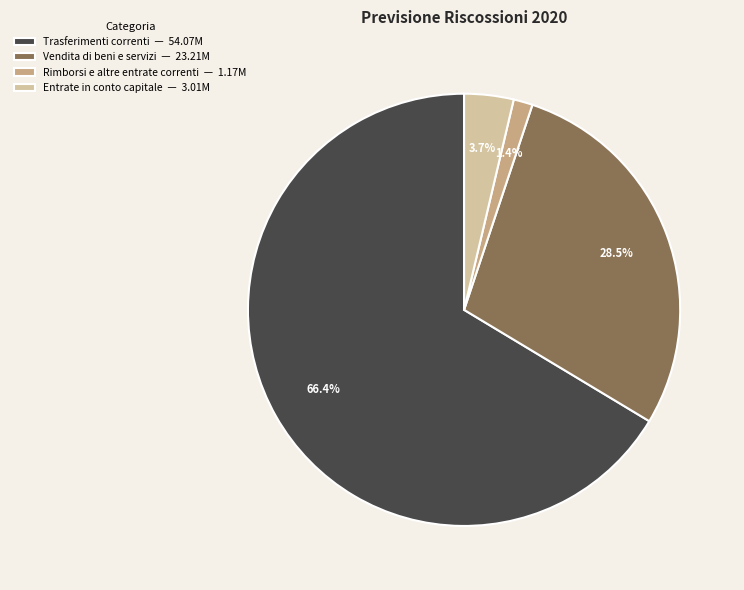

Rank the categories by value from lowest to highest.

Rimborsi e altre entrate correnti — 1.17M, Entrate in conto capitale — 3.01M, Vendita di beni e servizi — 23.21M, Trasferimenti correnti — 54.07M